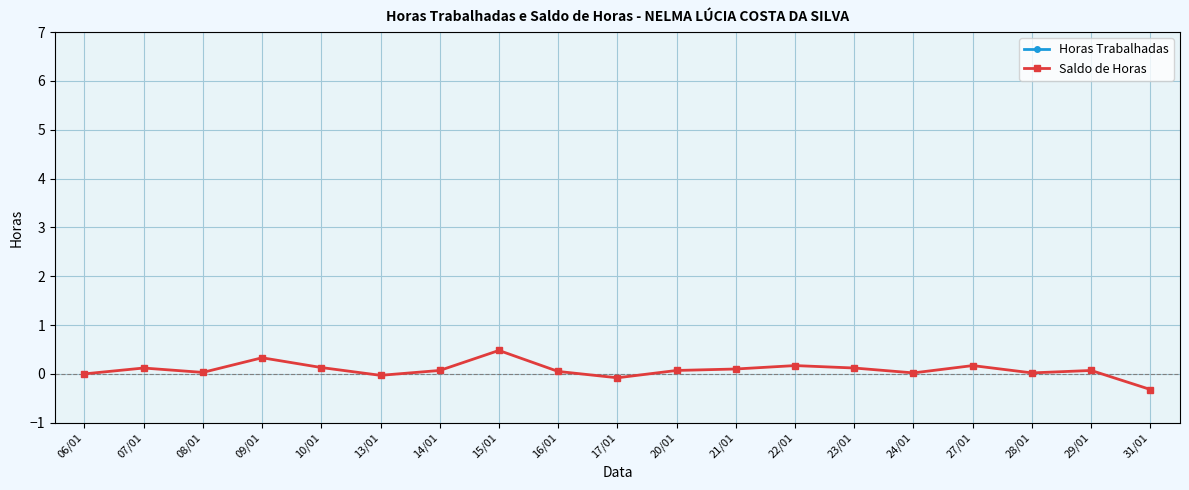

What is the difference between the maximum and minimum values in the Horas Trabalhadas series?

0.8